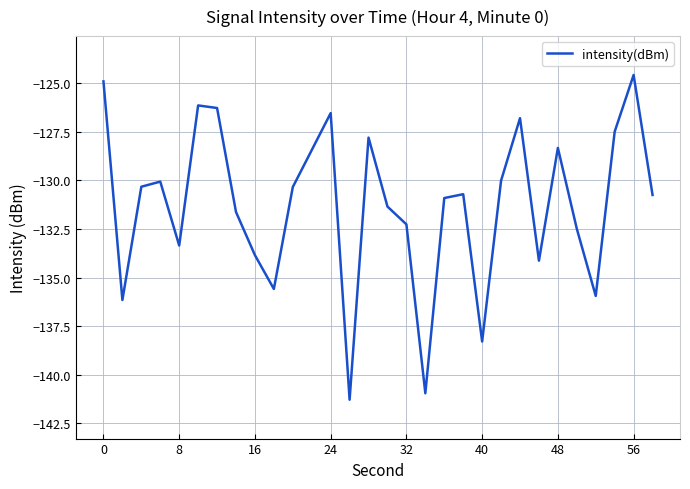

What is the minimum value shown in the chart?

-141.3